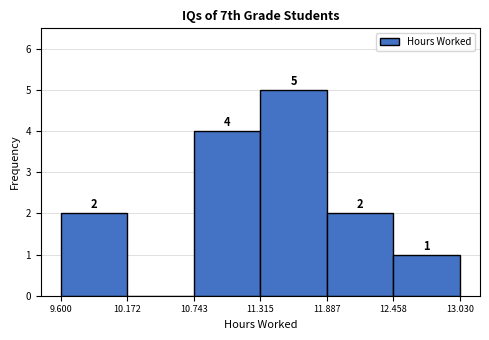

Which range on the x-axis has the tallest bar?

11.315 to 11.887